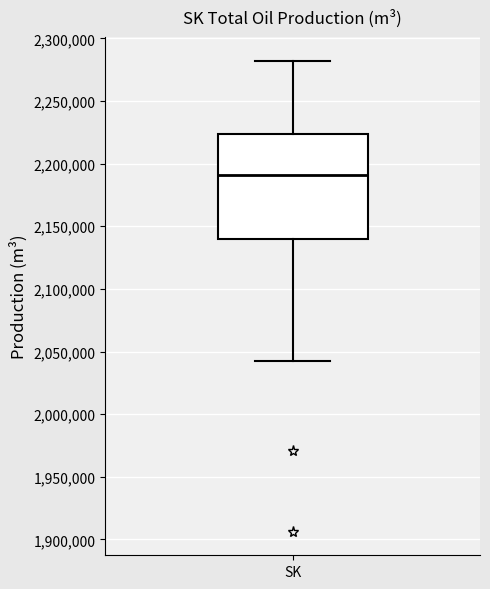

Transcribe this box plot: give where the median line is, the range the box spans, and where the two whiskers end, as read against the y-axis. The values are not printed on the chart, so give them approximately, as read against the axis.

median 2190000, box 2140000 to 2225000, whiskers 2045000 to 2280000